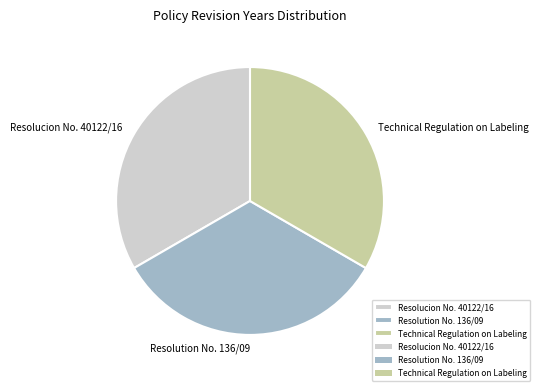

Approximately how many times larger is the value at Resolucion No. 40122/16 compared to Technical Regulation on Labeling?

1.0